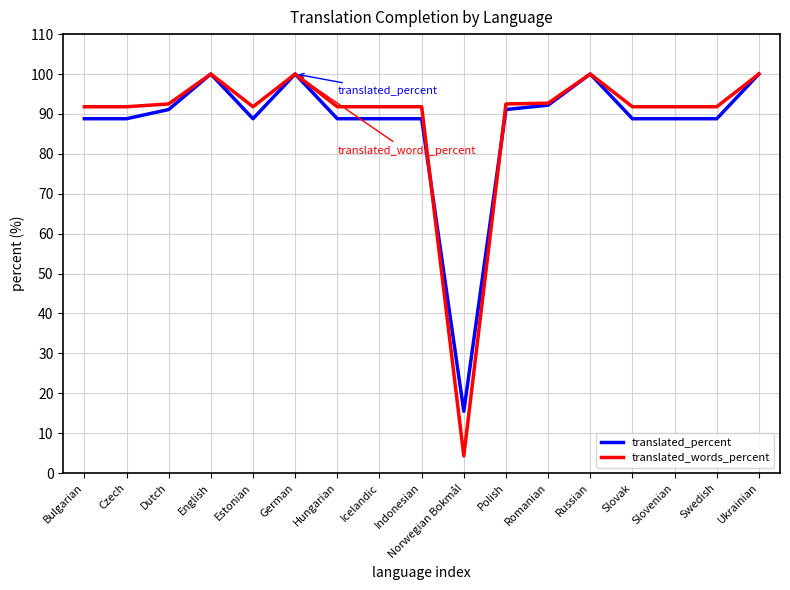

Is this an area chart (filled region under the line)?

No